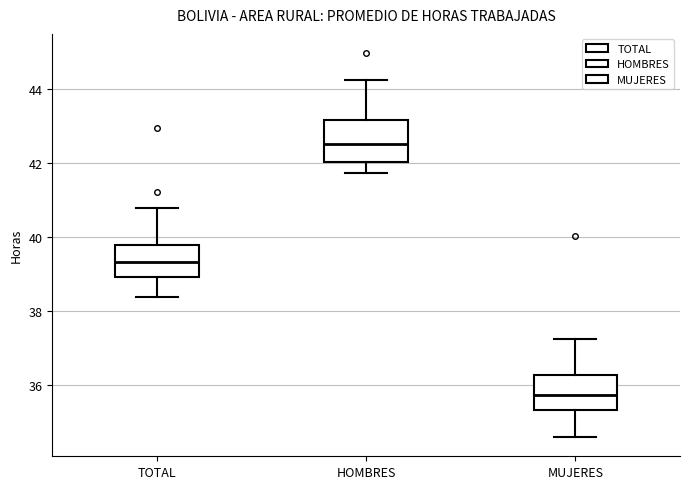

Where is the upper edge of the box for MUJERES on the y-axis? The values are not printed on the chart, so give them approximately, as read against the axis.

36.2